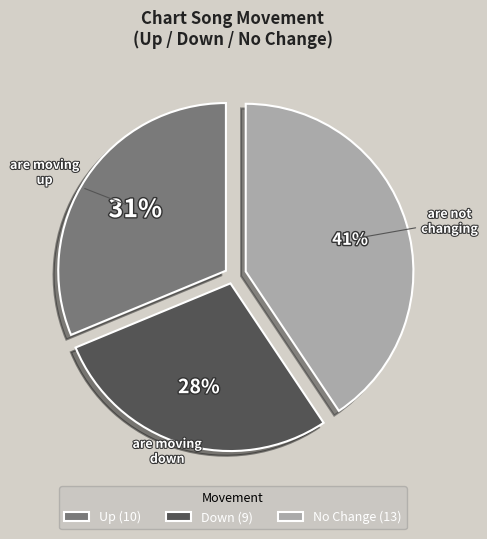

Combined, do No Change (13) and Up (10) account for over 50%?

Yes